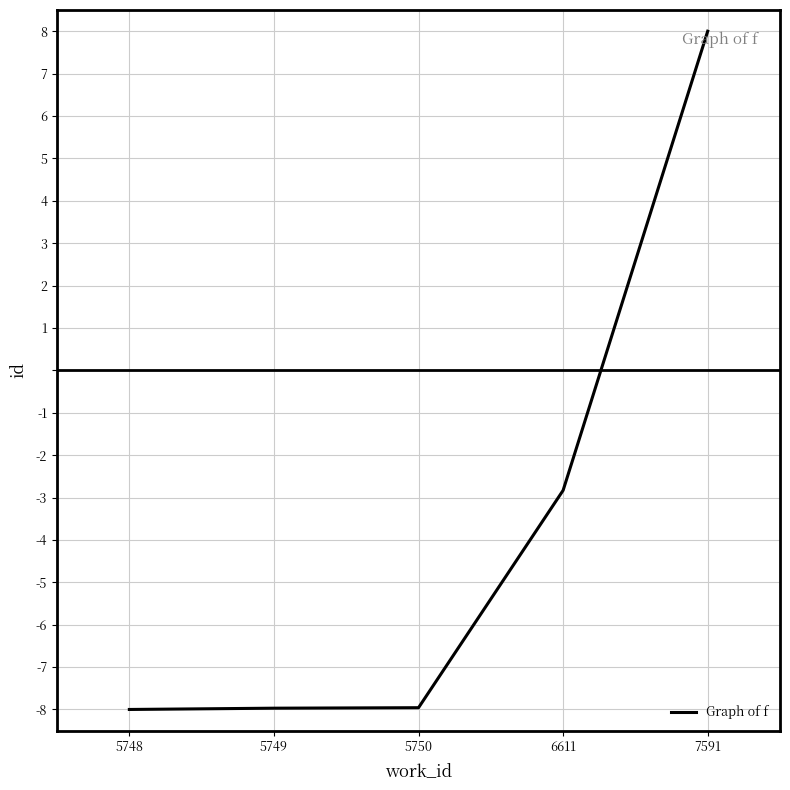

Where is the data nearest to the value 0?

6611